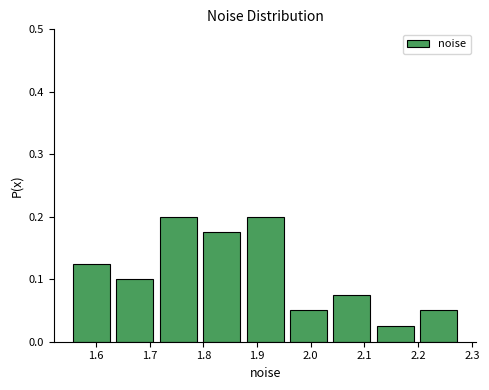

Reading left to right, list every bar in this chart as the range it spans on the x-axis followed by its height. Neither the bar edges nor the heights are printed on the chart, so give them approximately, as read against the axes.

1.55 to 1.63: 0.13
1.63 to 1.71: 0.10
1.71 to 1.79: 0.20
1.79 to 1.87: 0.18
1.87 to 1.96: 0.20
1.96 to 2.04: 0.05
2.04 to 2.12: 0.08
2.12 to 2.20: 0.03
2.20 to 2.28: 0.05